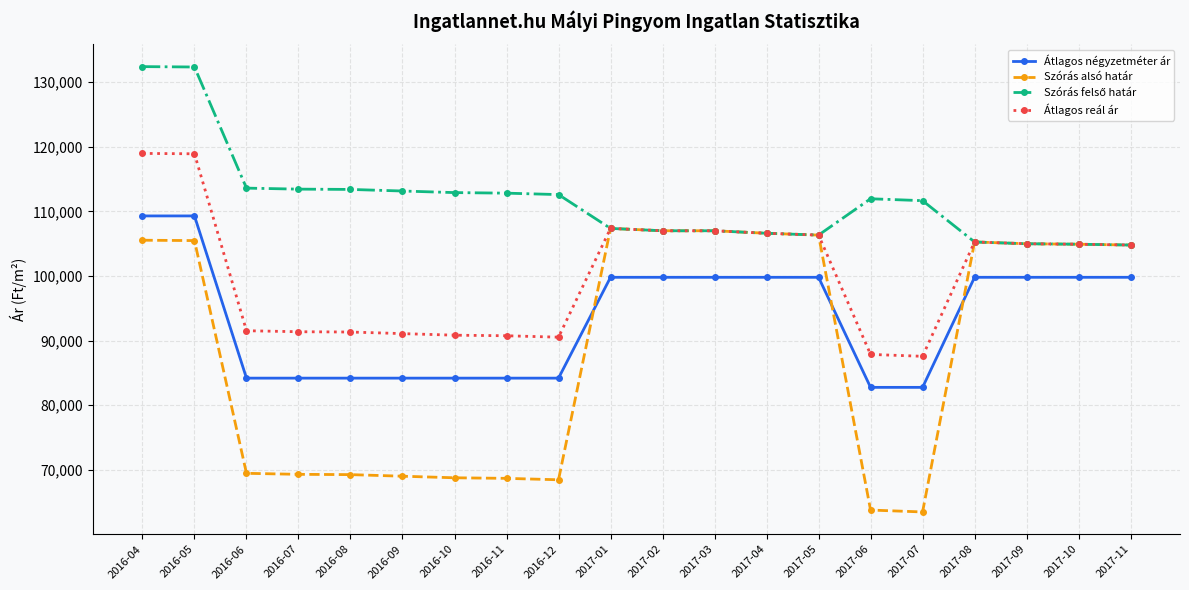

What is the minimum value shown in the chart?

63464